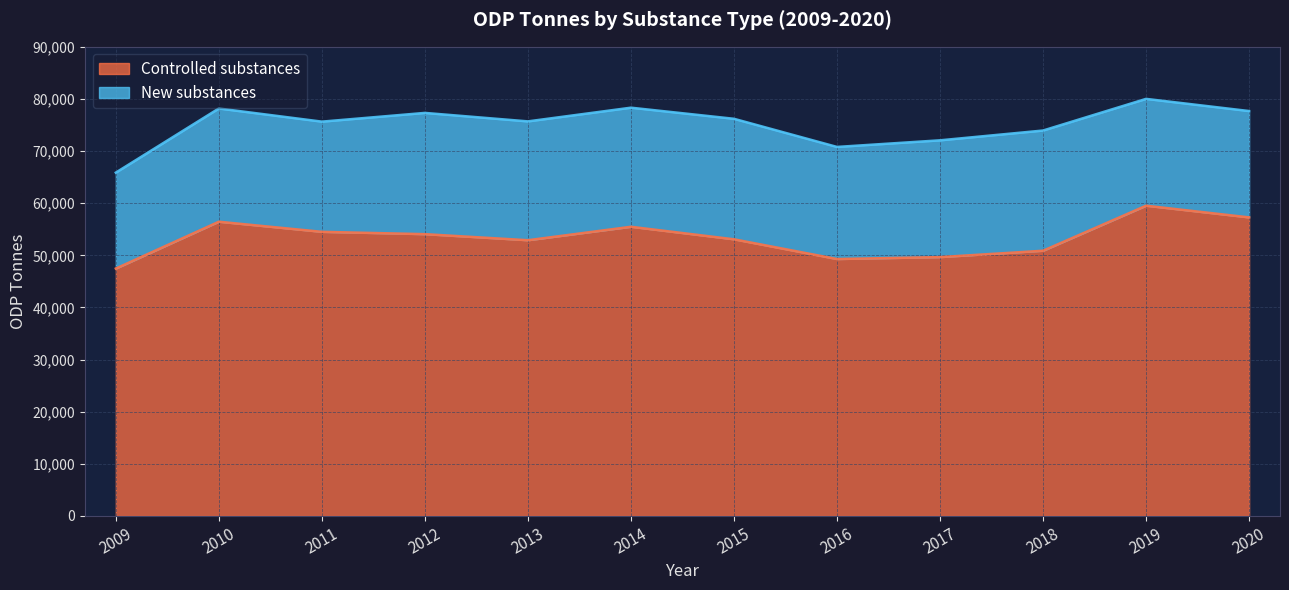

Rank the categories by value from highest to lowest.

2019, 2020, 2010, 2014, 2011, 2012, 2015, 2013, 2018, 2017, 2016, 2009